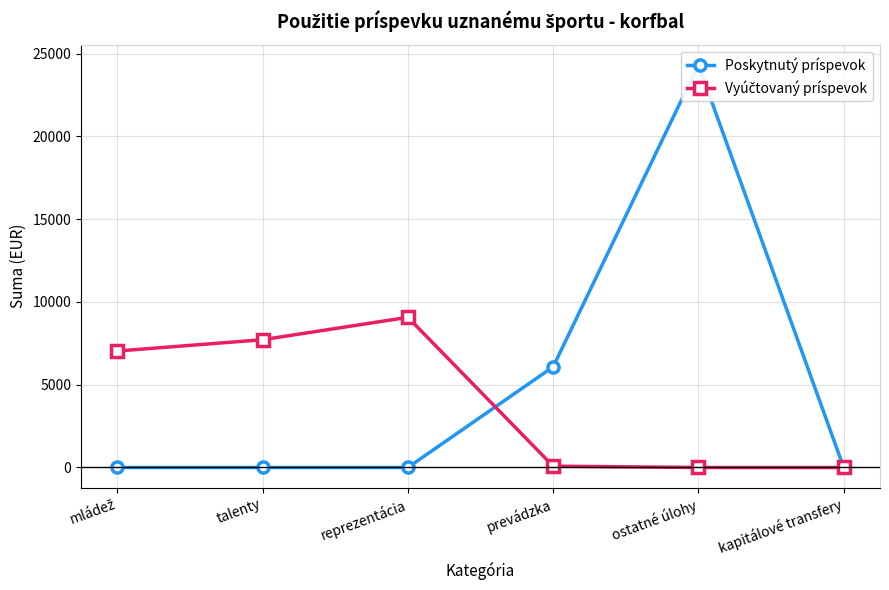

What is the total value across all series at talenty?

7718.1